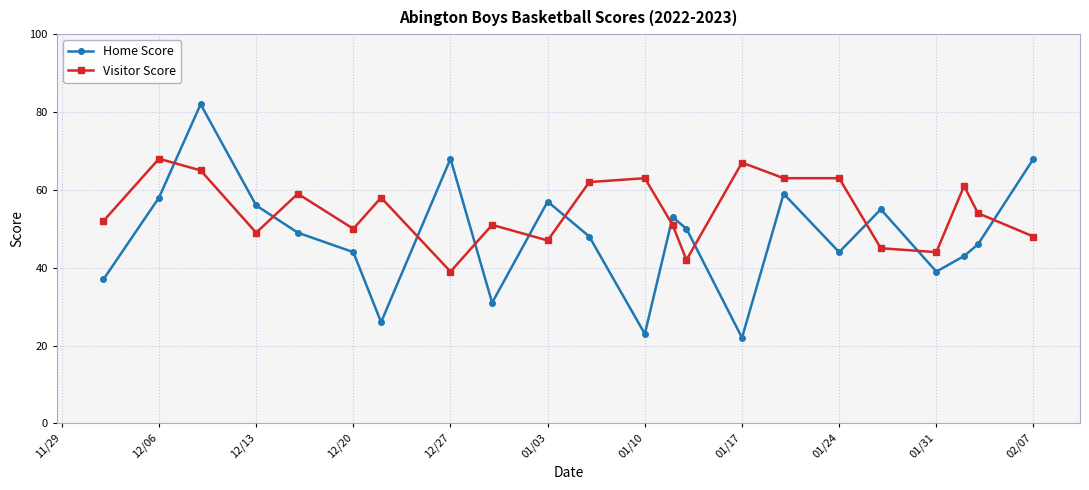

Which series has the widest spread of values?

Home Score